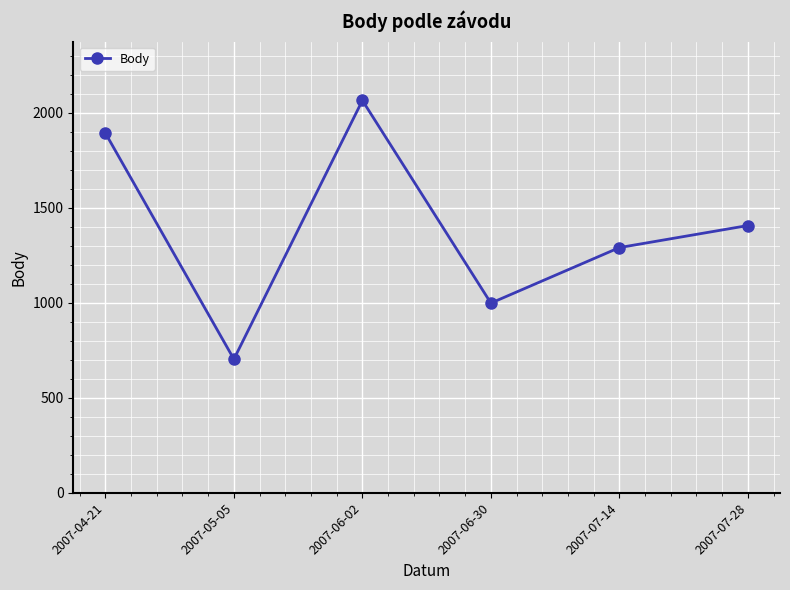

List the labels in order of value, largest first.

2007-06-02, 2007-04-21, 2007-07-28, 2007-07-14, 2007-06-30, 2007-05-05